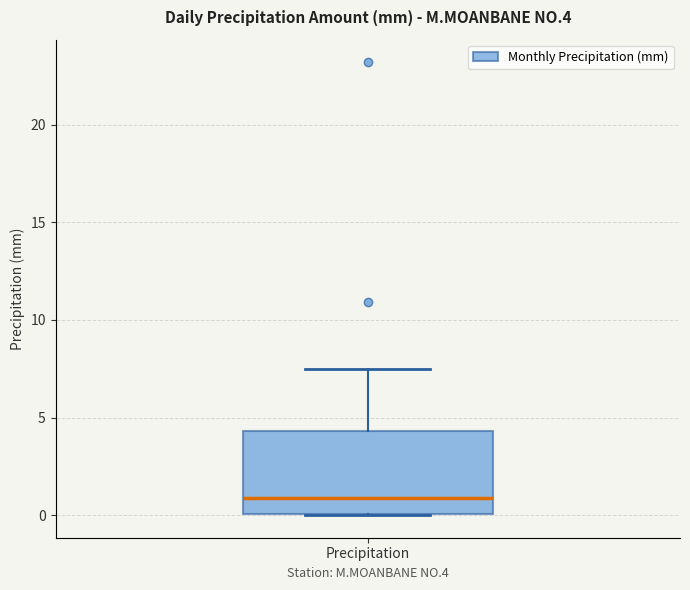

Where is the lower edge of the box for Precipitation on the y-axis? The values are not printed on the chart, so give them approximately, as read against the axis.

0.0